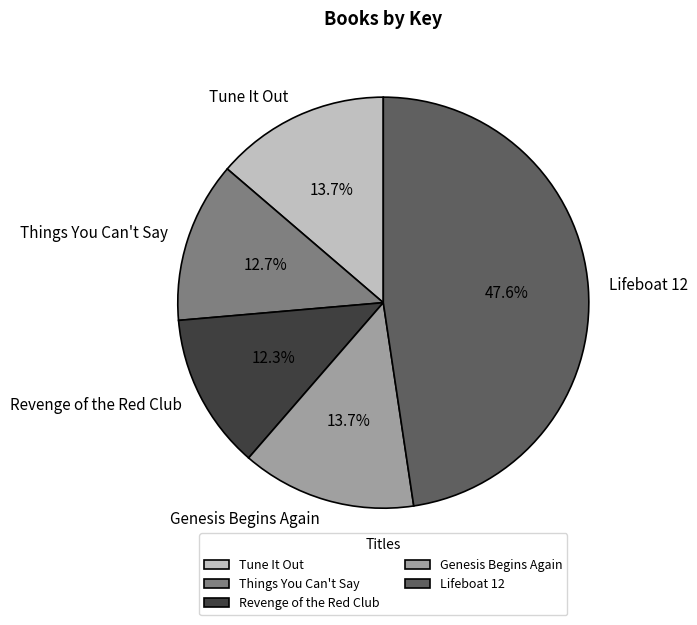

Is it true that Revenge of the Red Club is 12% of the pie?

True